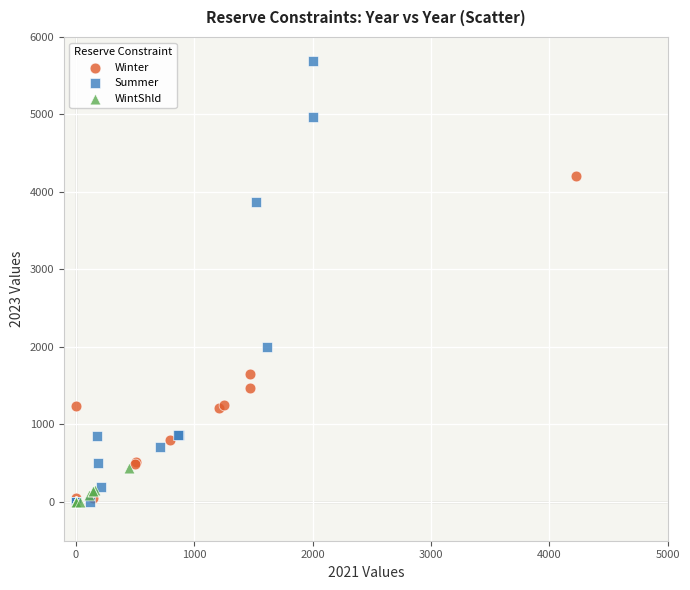

Which series contains the highest Y value?

Summer